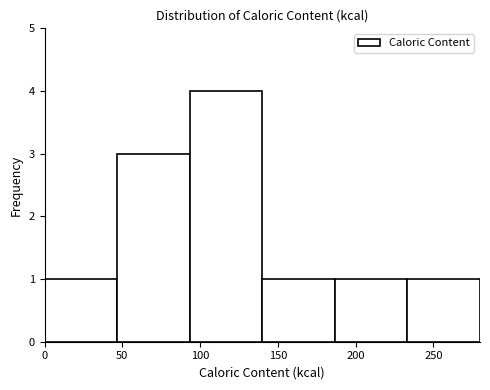

Reading left to right, transcribe this chart: for each bar, give the range it covers on the x-axis and its height. Neither the bar edges nor the heights are printed on the chart, so give them approximately, as read against the axes.

0 to 45: 1
45 to 95: 3
95 to 140: 4
140 to 185: 1
185 to 235: 1
235 to 280: 1